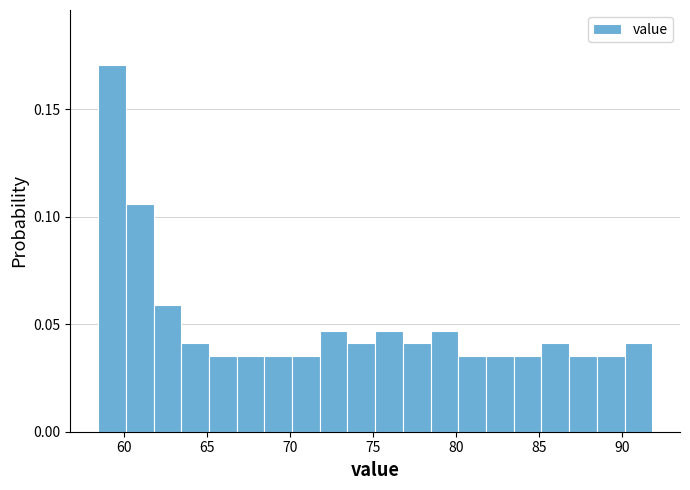

Read against the x-axis, roughly where is the centre of the tallest bar?

59.5